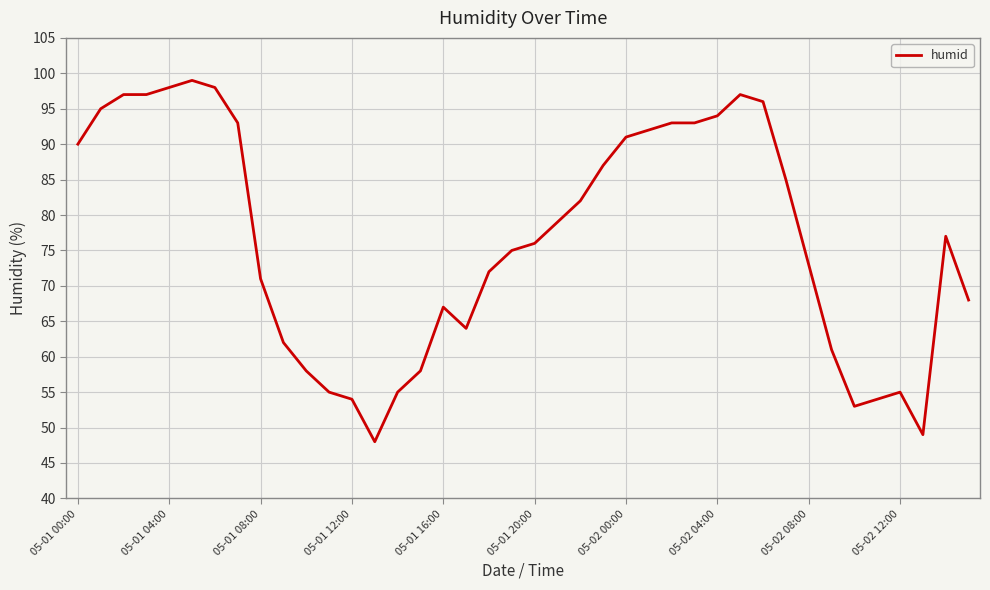

What is the minimum value shown in the chart?

48